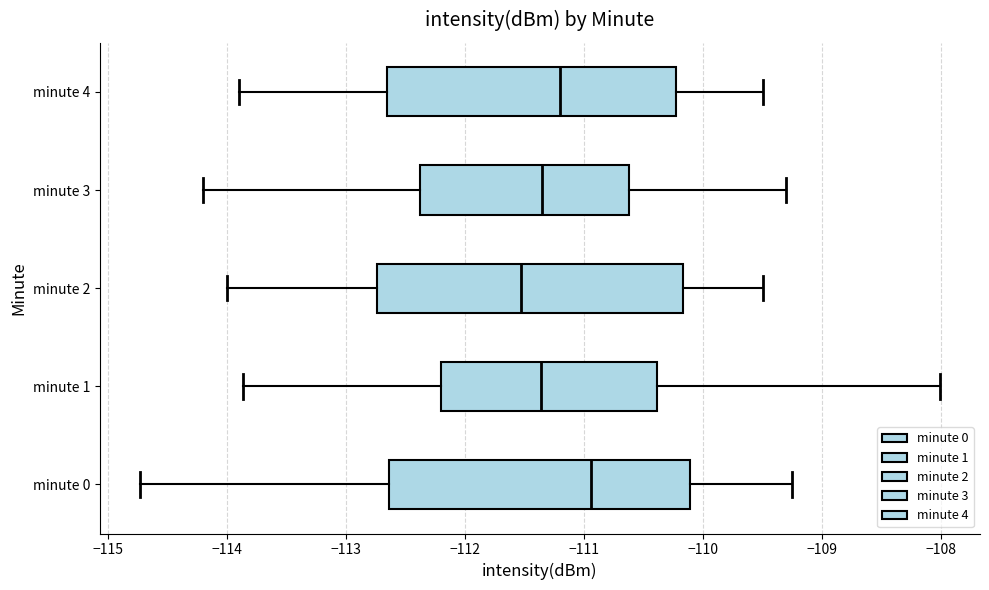

Which box's median line is the furthest to the left?

minute 2